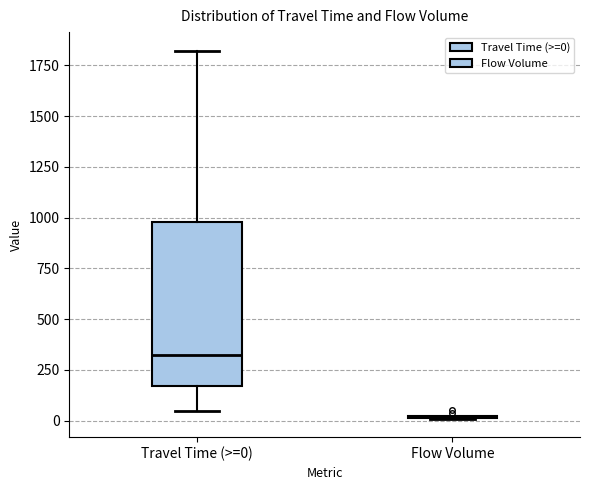

Which box is the tallest, from its lower edge to its upper edge?

Travel Time (>=0)